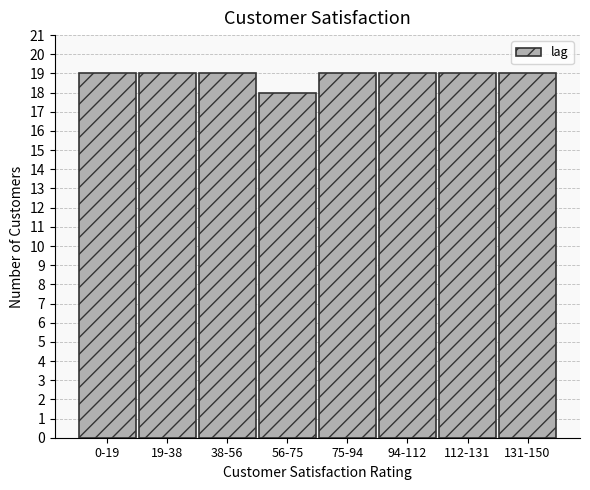

Reading left to right, list all the values displayed in this chart.

19	19	19	18	19	19	19	19